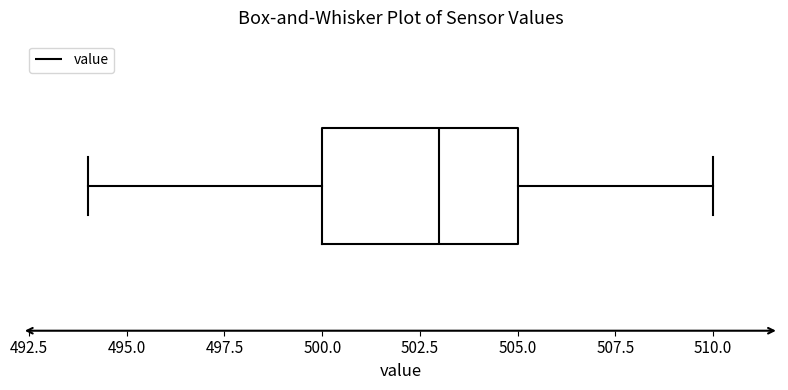

Read this box plot against the x-axis: the position of the median line, the range covered by the box, and the ends of both whiskers. The values are not printed on the chart, so give them approximately, as read against the axis.

median 503, box 500 to 505, whiskers 494 to 510